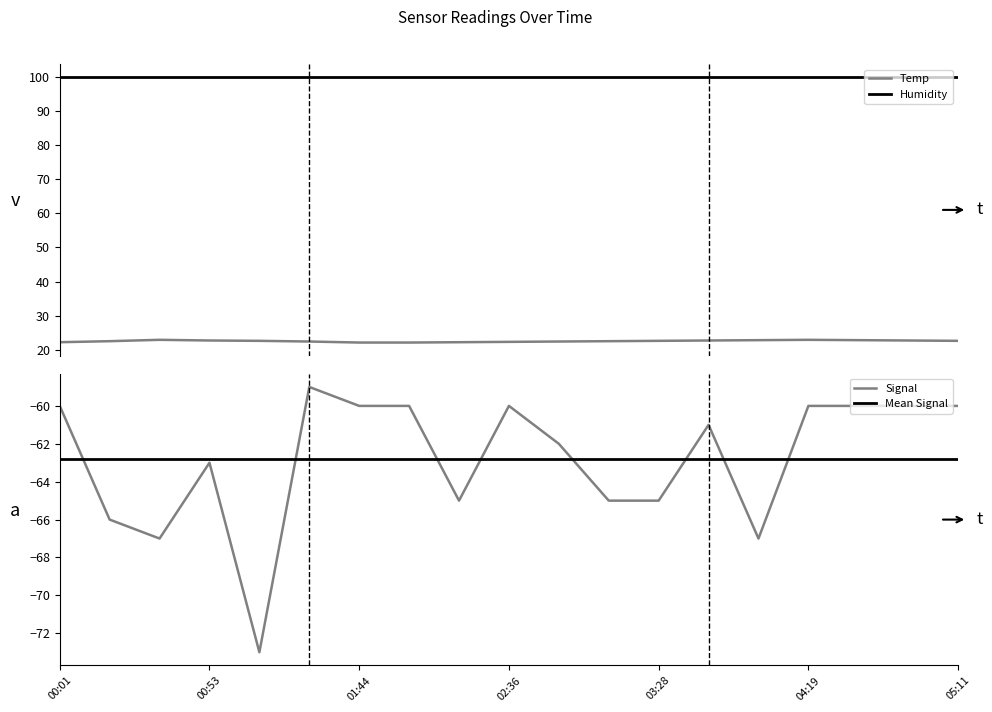

At which category does the chart reach its minimum across all series?

01:10